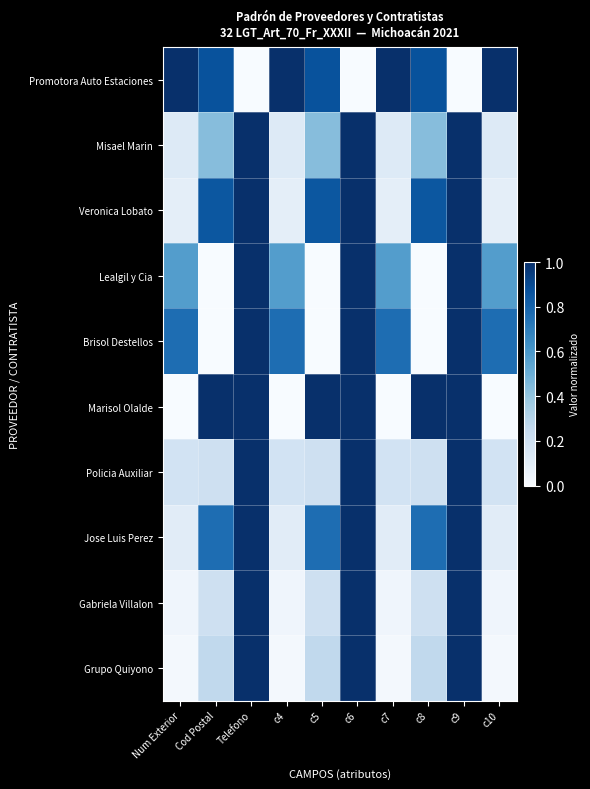

Which series has the largest total across all categories?

Promotora Auto Estaciones